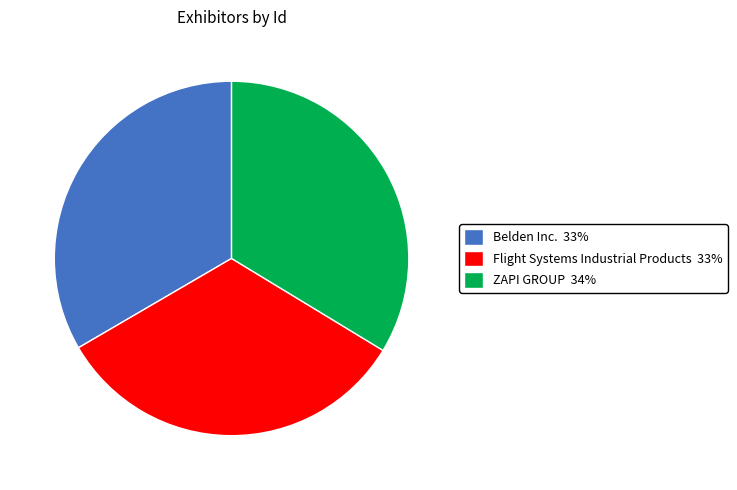

Approximately how many times larger is the value at Belden Inc. 33% compared to ZAPI GROUP 34%?

1.0